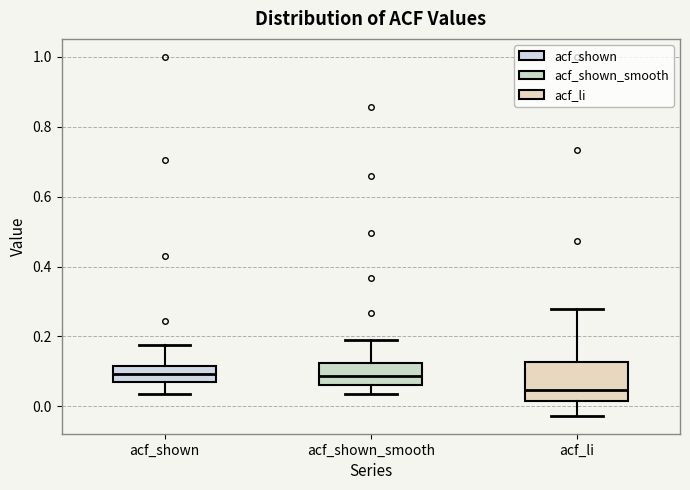

Reading left to right, transcribe this box plot: for each box, give where its median line is, the range the box spans, and where its two whiskers end, as read against the y-axis. The values are not printed on the chart, so give them approximately, as read against the axis.

acf_shown: median 0.10, box 0.06 to 0.12, whiskers 0.04 to 0.18
acf_shown_smooth: median 0.08, box 0.06 to 0.12, whiskers 0.04 to 0.18
acf_li: median 0.04, box 0.02 to 0.12, whiskers -0.02 to 0.28